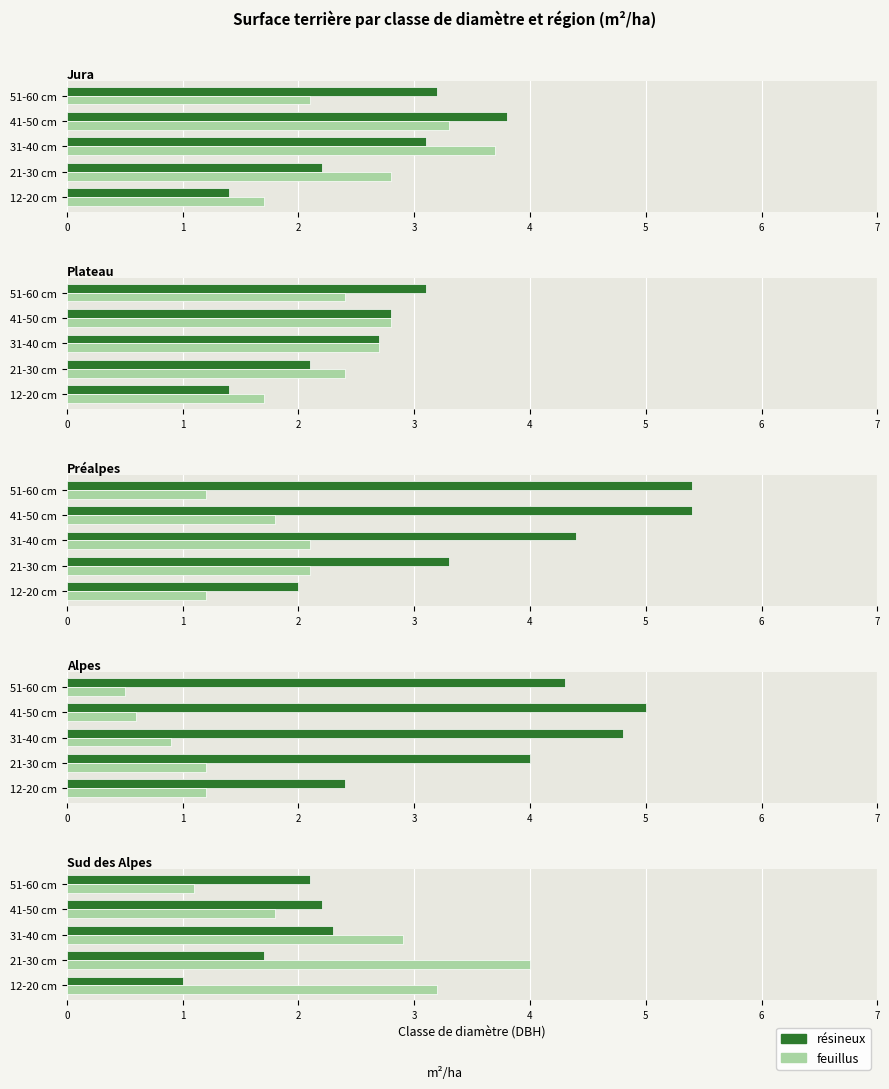

Count the number of categories in the chart.

5